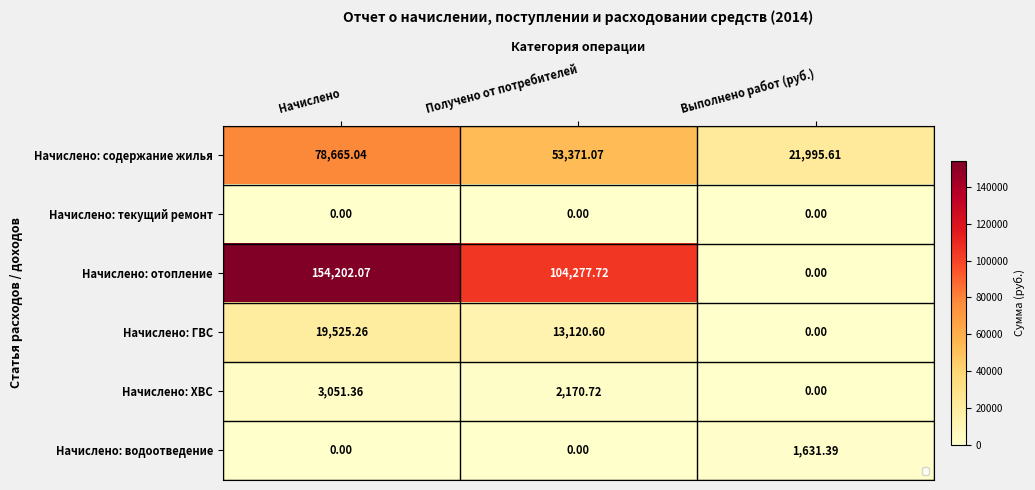

At Начислено, list the series in order from smallest to largest.

Начислено: текущий ремонт, Начислено: водоотведение, Начислено: ХВС, Начислено: ГВС, Начислено: содержание жилья, Начислено: отопление